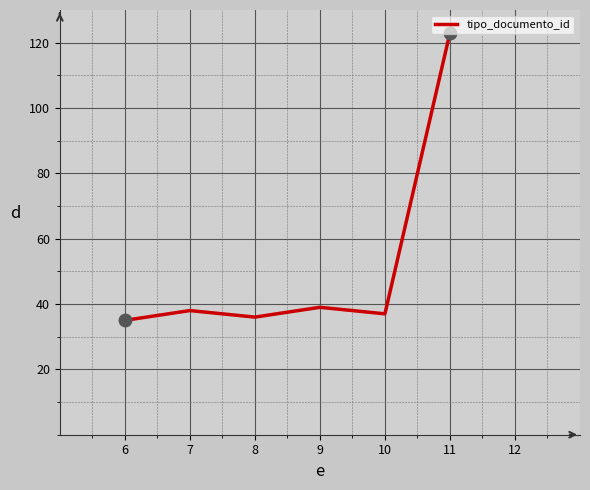

What is the change in value from 9 to 11?

+84